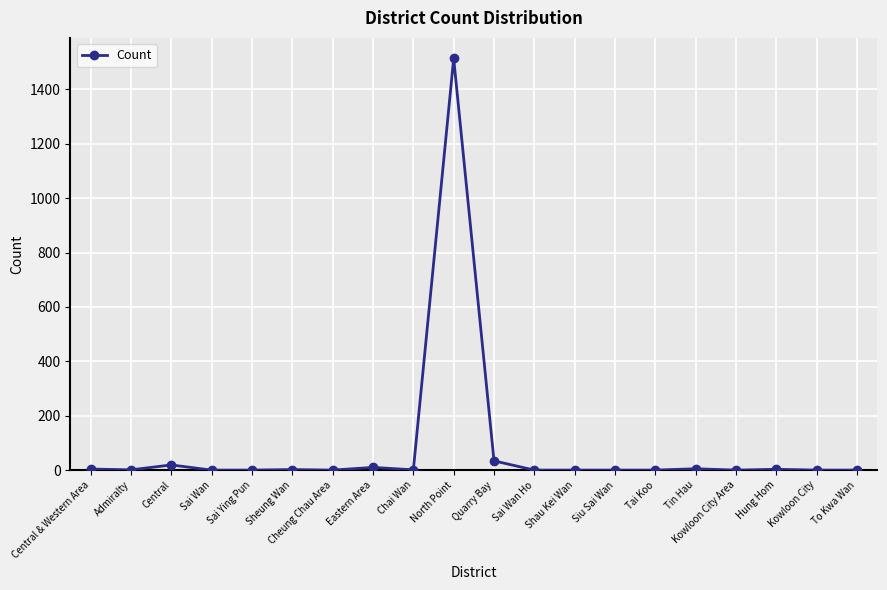

What is the label of the 13th point from the left?

Shau Kei Wan